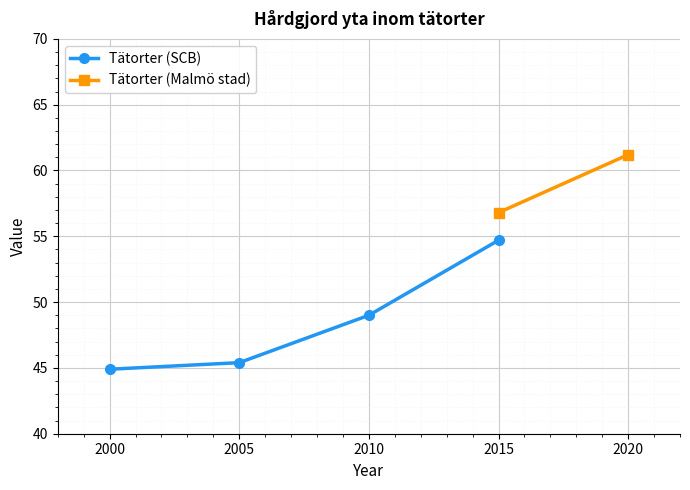

What is the average value?

48.5